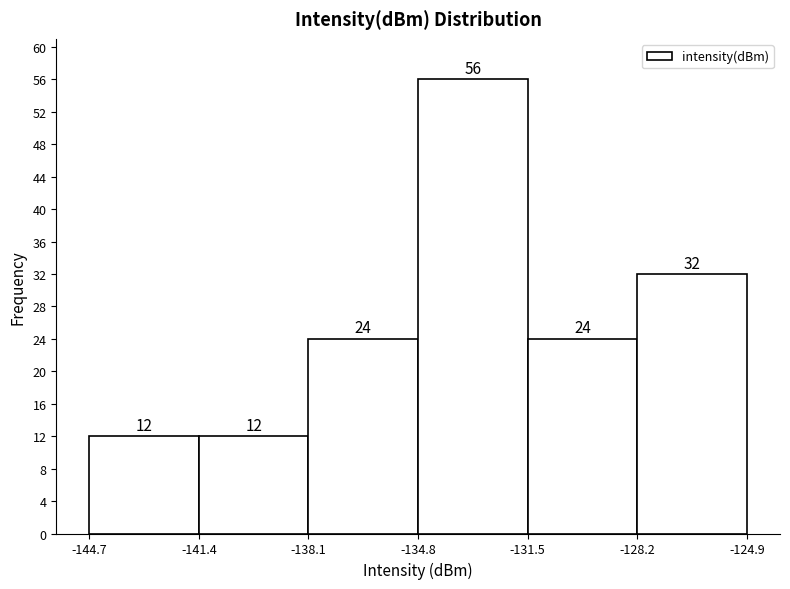

Reading left to right, list every bar in this chart as the range it spans on the x-axis followed by its height.

-144.7 to -141.4: 12
-141.4 to -138.1: 12
-138.1 to -134.8: 24
-134.8 to -131.5: 56
-131.5 to -128.2: 24
-128.2 to -124.9: 32